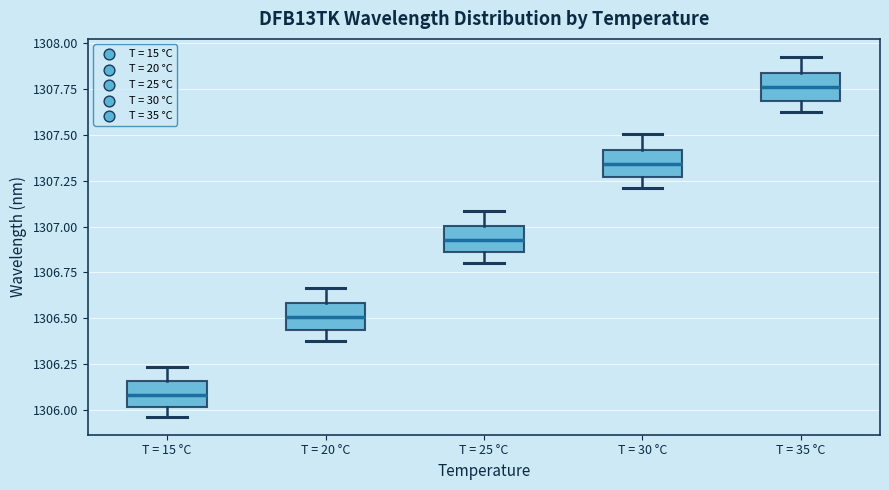

Reading left to right, transcribe this box plot: for each box, give where its median line is, the range the box spans, and where its two whiskers end, as read against the y-axis. The values are not printed on the chart, so give them approximately, as read against the axis.

T = 15 °C: median 1306.10, box 1306.00 to 1306.15, whiskers 1305.95 to 1306.25
T = 20 °C: median 1306.50, box 1306.45 to 1306.60, whiskers 1306.40 to 1306.65
T = 25 °C: median 1306.95, box 1306.85 to 1307.00, whiskers 1306.80 to 1307.10
T = 30 °C: median 1307.35, box 1307.25 to 1307.40, whiskers 1307.20 to 1307.50
T = 35 °C: median 1307.75, box 1307.70 to 1307.85, whiskers 1307.60 to 1307.90